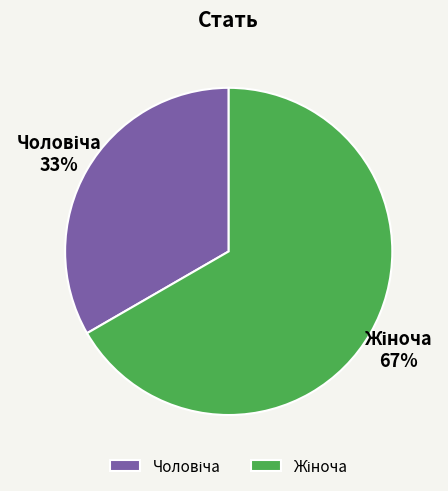

Is there any slice that represents more than half of the pie?

Yes